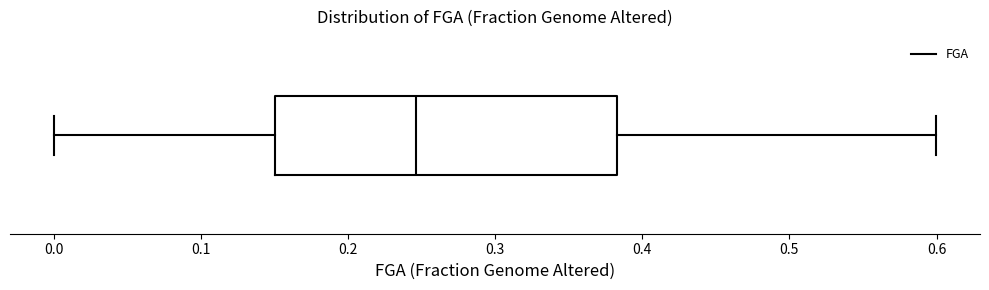

Read this box plot against the x-axis: the position of the median line, the range covered by the box, and the ends of both whiskers. The values are not printed on the chart, so give them approximately, as read against the axis.

median 0.25, box 0.15 to 0.38, whiskers 0.00 to 0.60